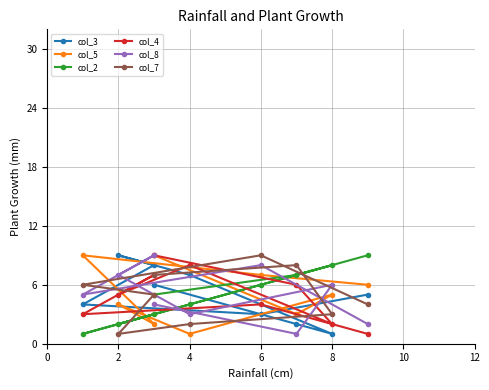

What is the label of the 6th point from the left?

10